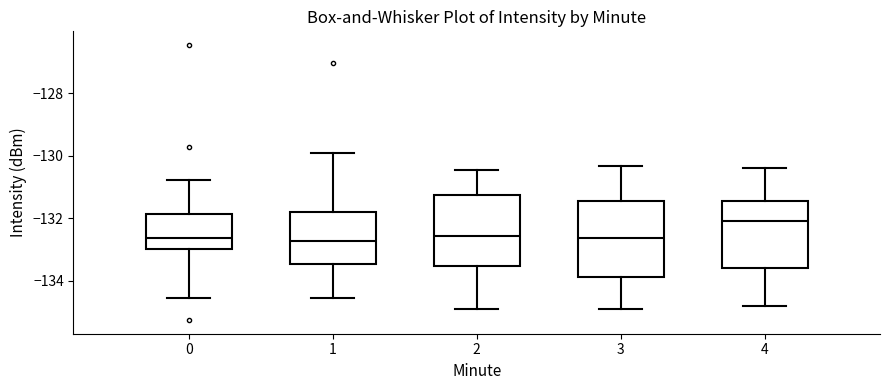

Reading left to right, read every box against the y-axis: the position of its median line, the range the box covers, and the ends of its whiskers. The values are not printed on the chart, so give them approximately, as read against the axis.

0: median -132.6, box -133.0 to -131.8, whiskers -134.6 to -130.8
1: median -132.8, box -133.4 to -131.8, whiskers -134.6 to -130.0
2: median -132.6, box -133.6 to -131.2, whiskers -135.0 to -130.4
3: median -132.6, box -133.8 to -131.4, whiskers -134.8 to -130.4
4: median -132.0, box -133.6 to -131.4, whiskers -134.8 to -130.4